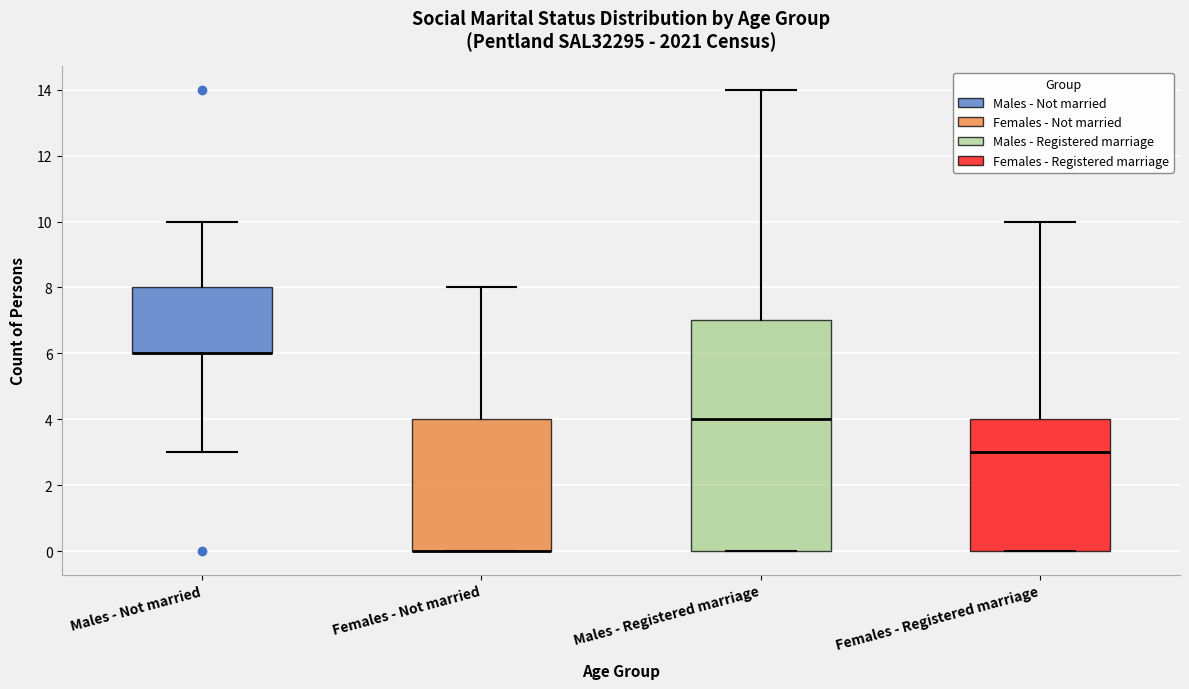

Comparing the boxes themselves (not the whiskers), which one is the tallest?

Males - Registered marriage